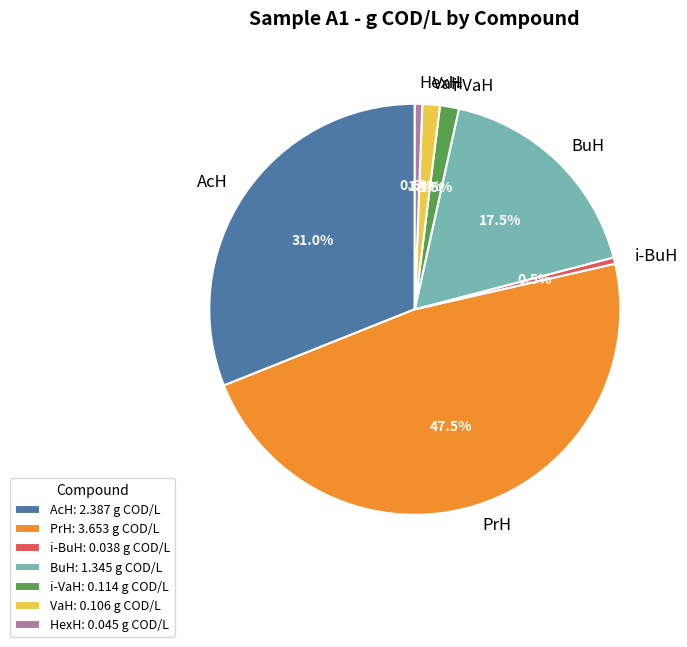

To the nearest percent, what percentage of the pie is AcH?

31%